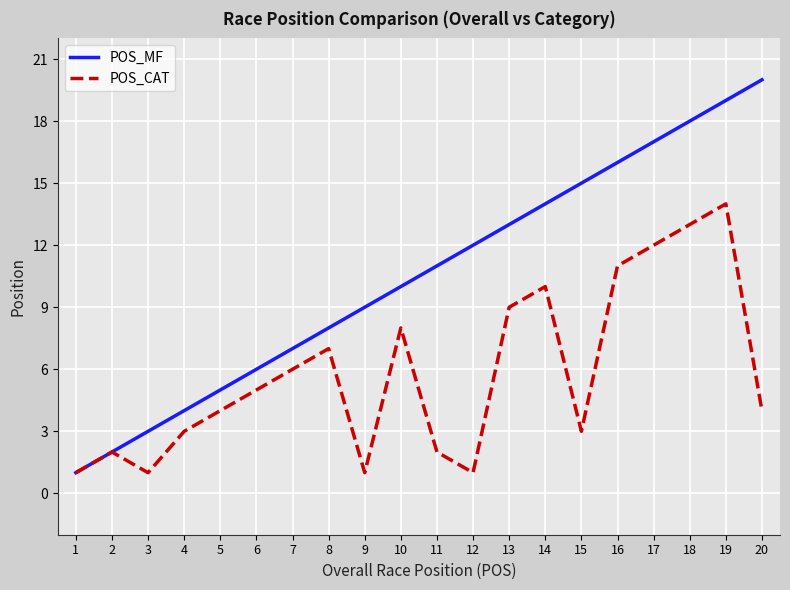

True or false: POS_MF has a value of 12 at 12.

True